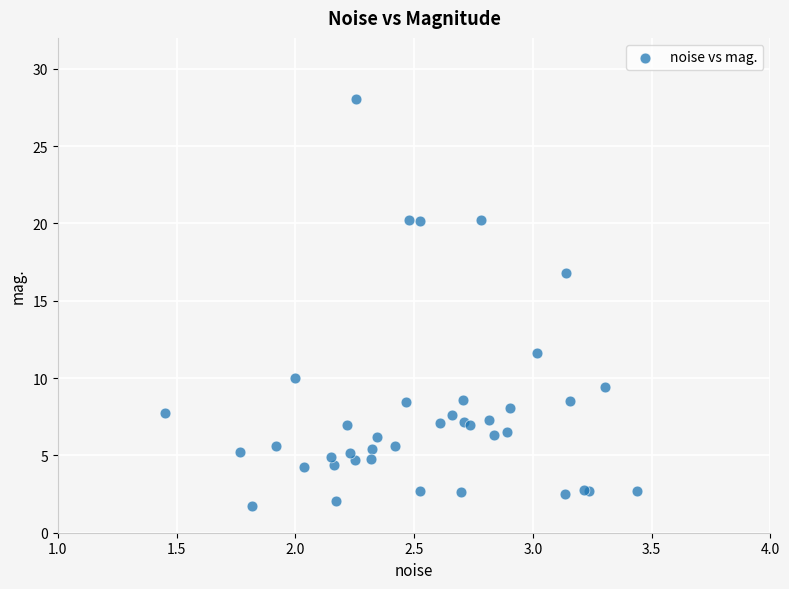

What Y value in the scatter plot is closest to 14?

11.6